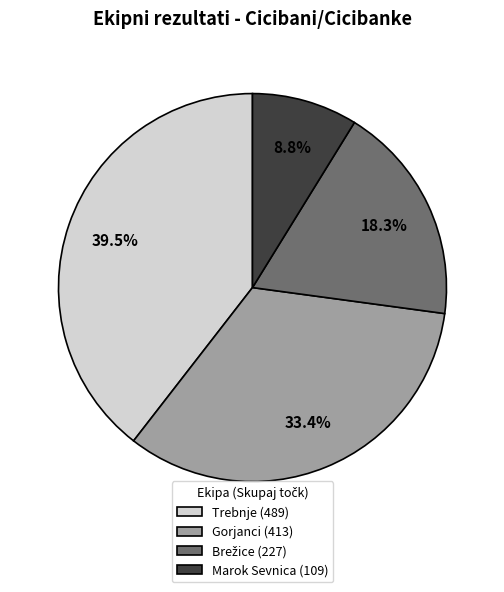

What is the ratio of the value at Marok Sevnica (109) to the value at Gorjanci (413)?

0.3